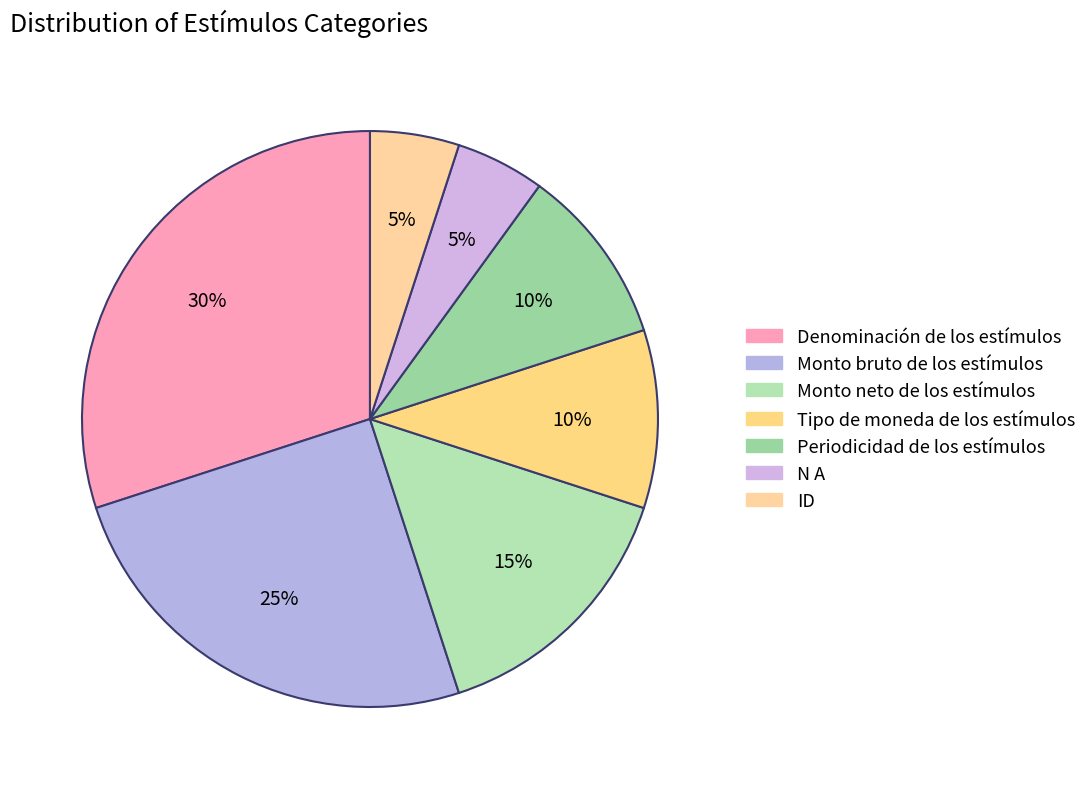

How many segments does this pie chart have?

7